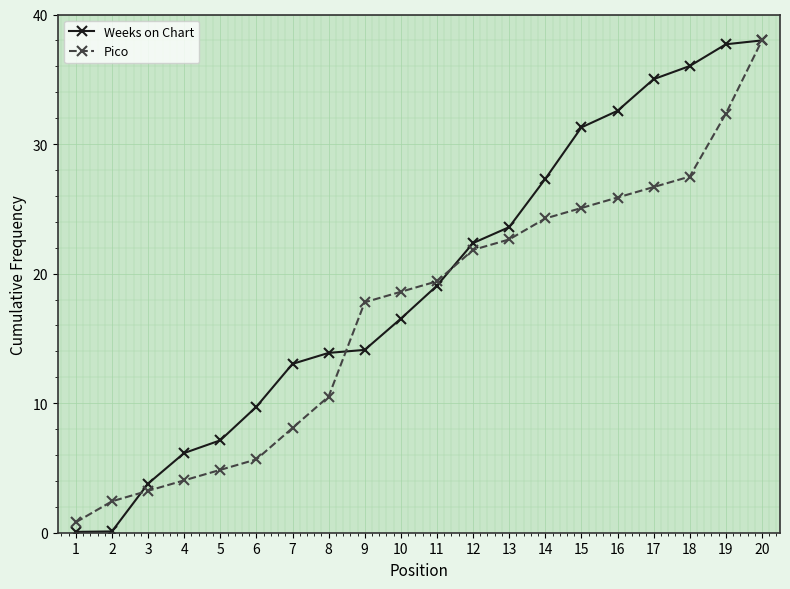

True or false: Pico and Weeks on Chart cross at least once.

True